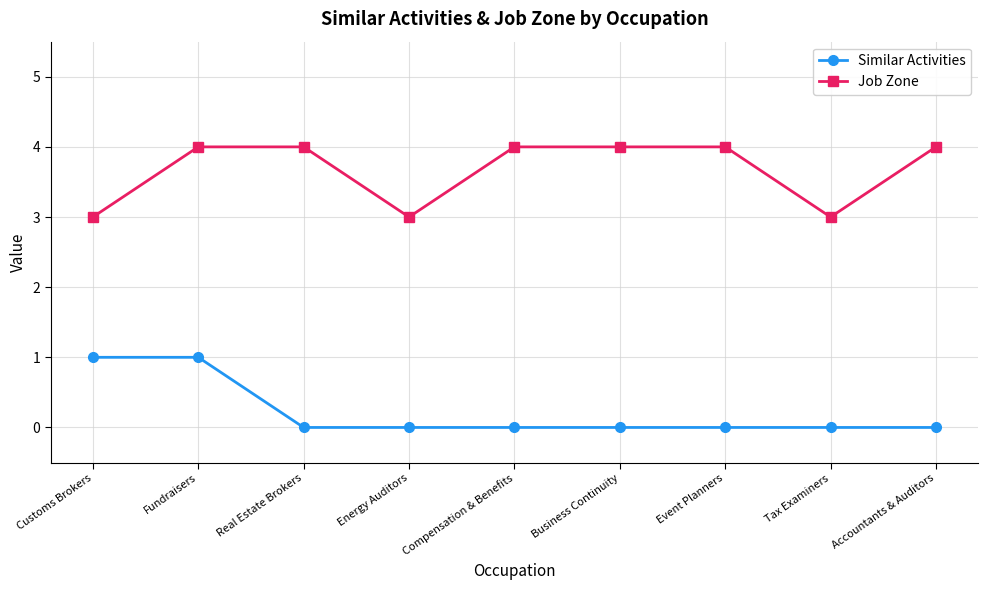

Rank the series by their average value, from highest to lowest.

Job Zone, Similar Activities